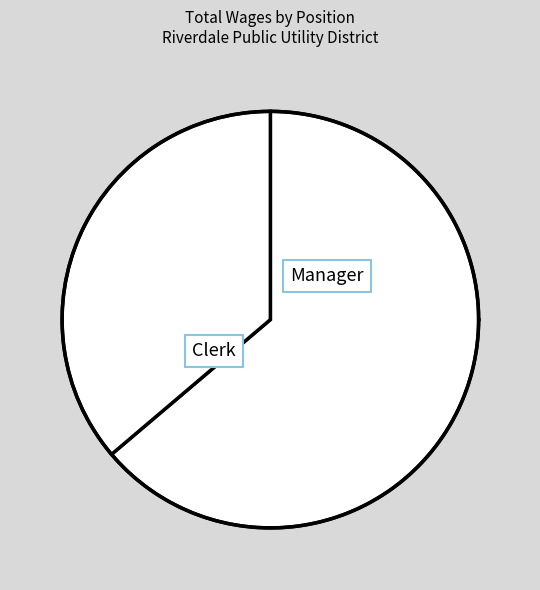

What percentage is the Clerk slice, to the nearest percent?

36%